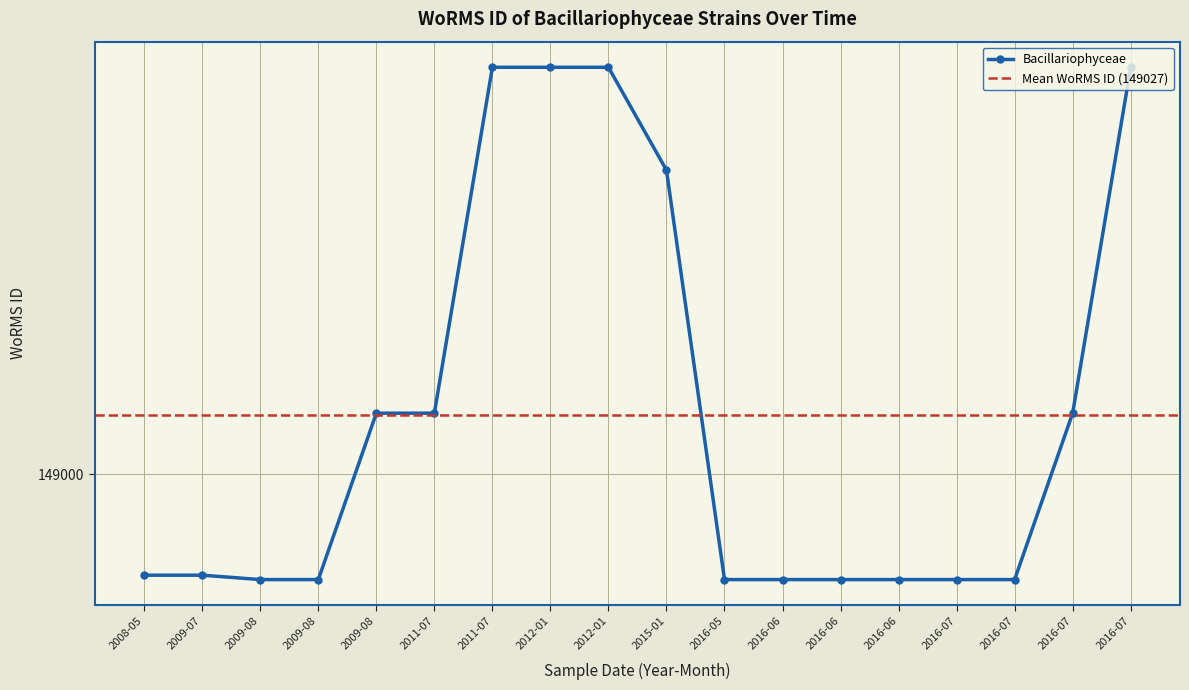

Reading left to right, what are all the values shown in this chart?

2008-05=148954	2009-07=148954	2009-08=148952	2009-08=148952	2009-08=149028	2011-07=149028	2011-07=149186	2012-01=149186	2012-01=149186	2015-01=149139	2016-05=148952	2016-06=148952	2016-06=148952	2016-06=148952	2016-07=148952	2016-07=148952	2016-07=149028	2016-07=149186